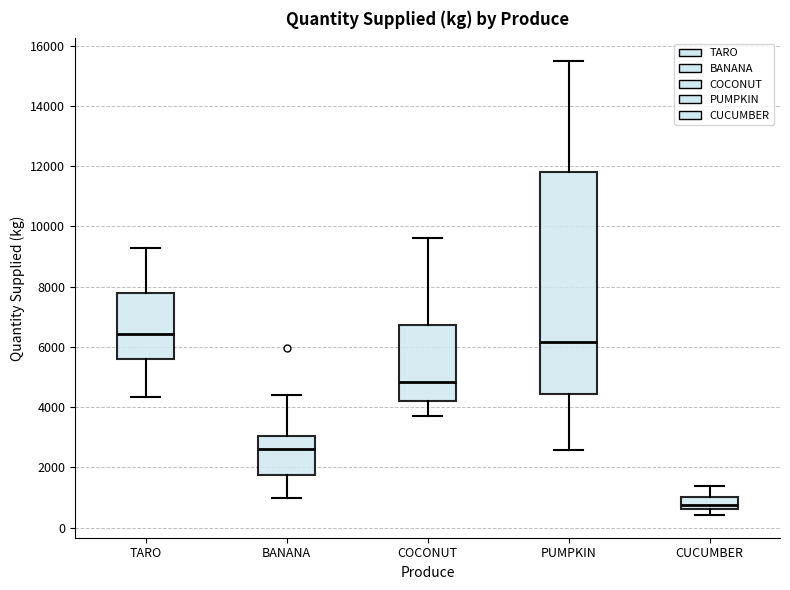

Reading left to right, read every box against the y-axis: the position of its median line, the range the box covers, and the ends of its whiskers. The values are not printed on the chart, so give them approximately, as read against the axis.

TARO: median 6400, box 5600 to 7800, whiskers 4400 to 9200
BANANA: median 2600, box 1800 to 3000, whiskers 1000 to 4400
COCONUT: median 4800, box 4200 to 6800, whiskers 3600 to 9600
PUMPKIN: median 6200, box 4400 to 11800, whiskers 2600 to 15400
CUCUMBER: median 800, box 600 to 1000, whiskers 400 to 1400